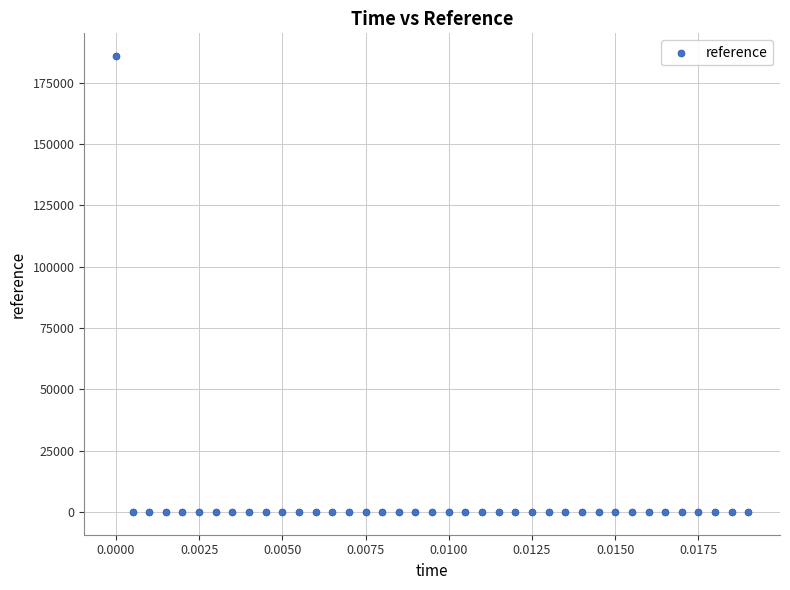

What is the range of Y values (max minus min)?

185795.7